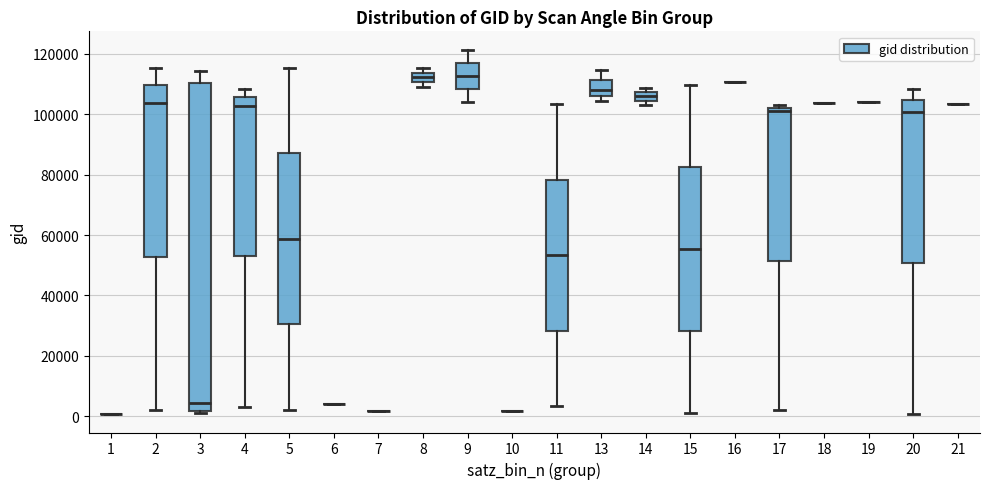

Which box is the tallest, from its lower edge to its upper edge?

3